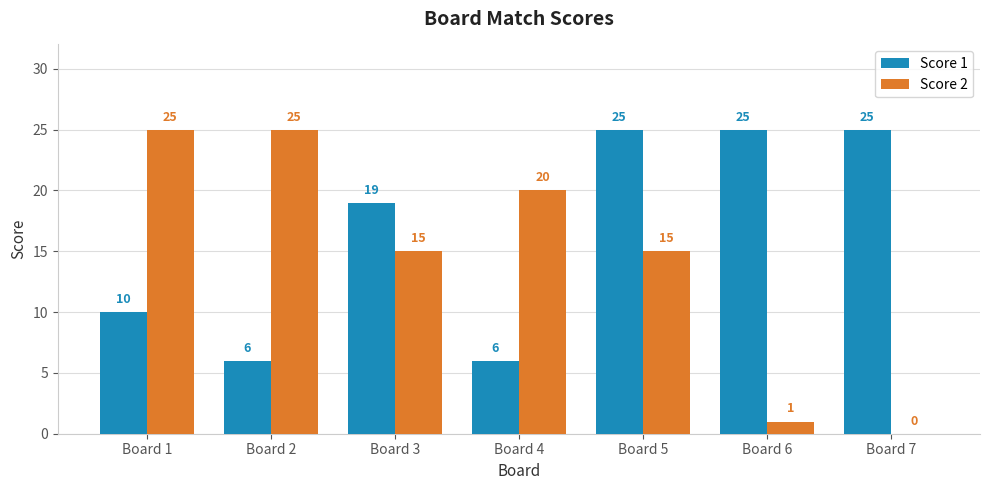

What is the maximum value for Score 1?

25